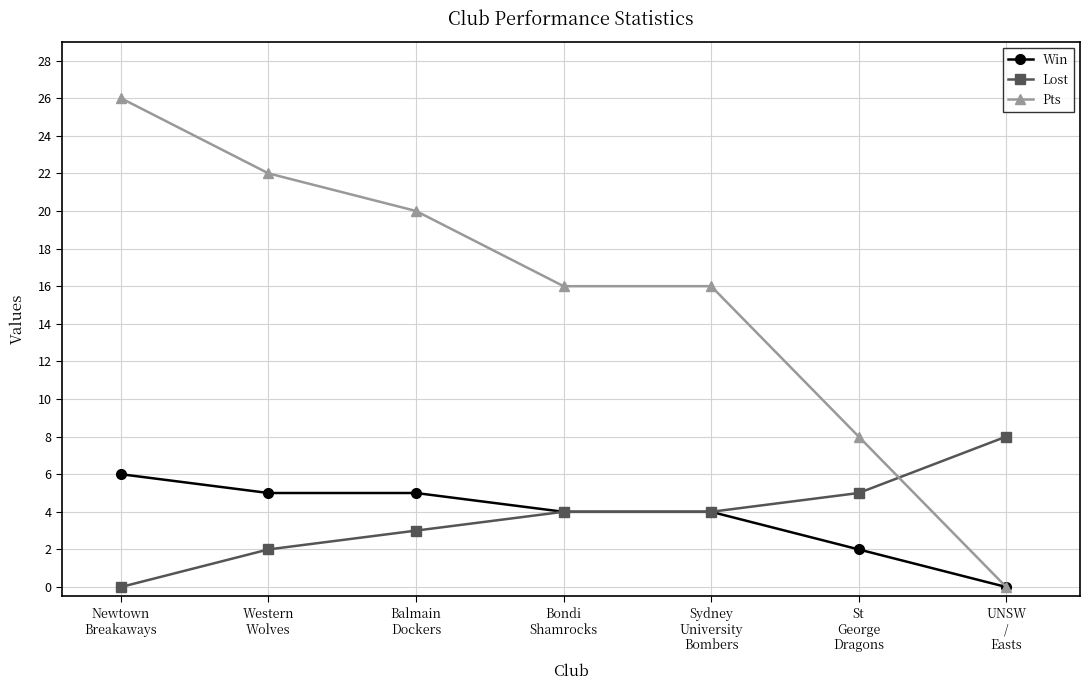

At Newtown
Breakaways, list the series in order from smallest to largest.

Lost, Win, Pts